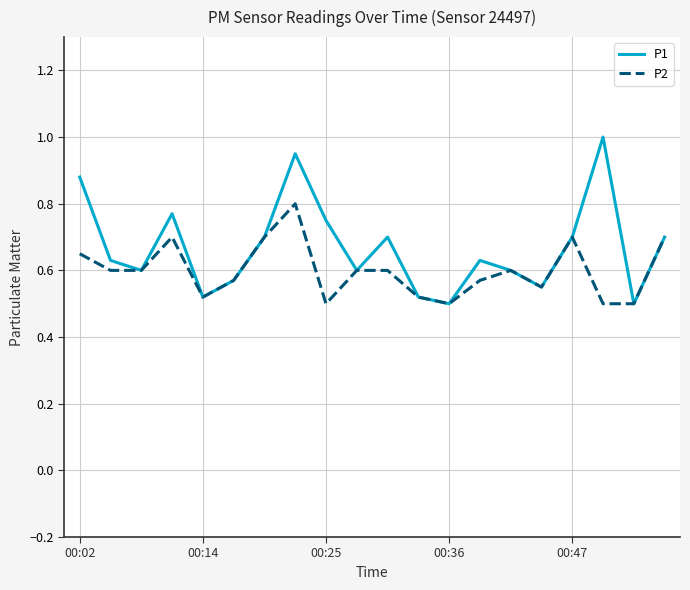

Which series has the largest range (max minus min)?

P1